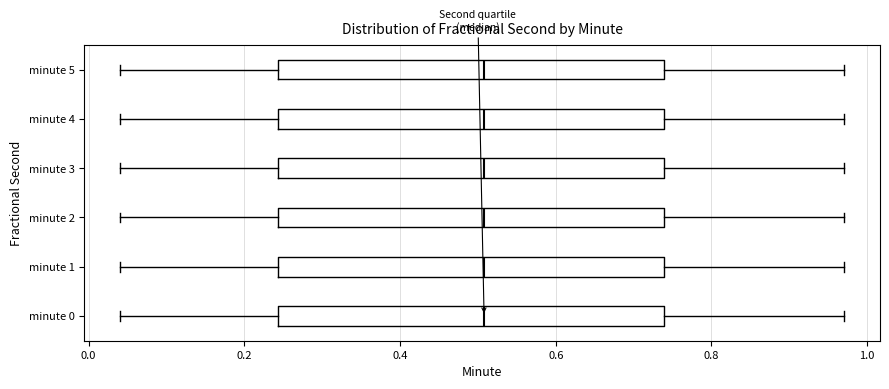

Where does the left whisker of the box for minute 2 end on the x-axis? The values are not printed on the chart, so give them approximately, as read against the axis.

0.04